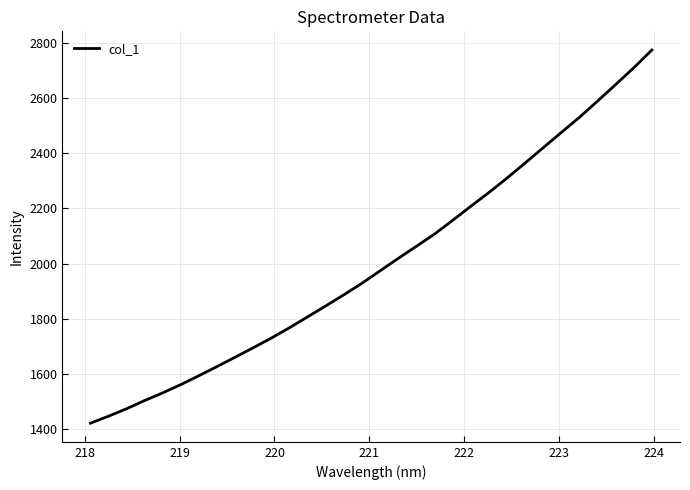

What is the difference between the maximum and minimum values?

1352.5